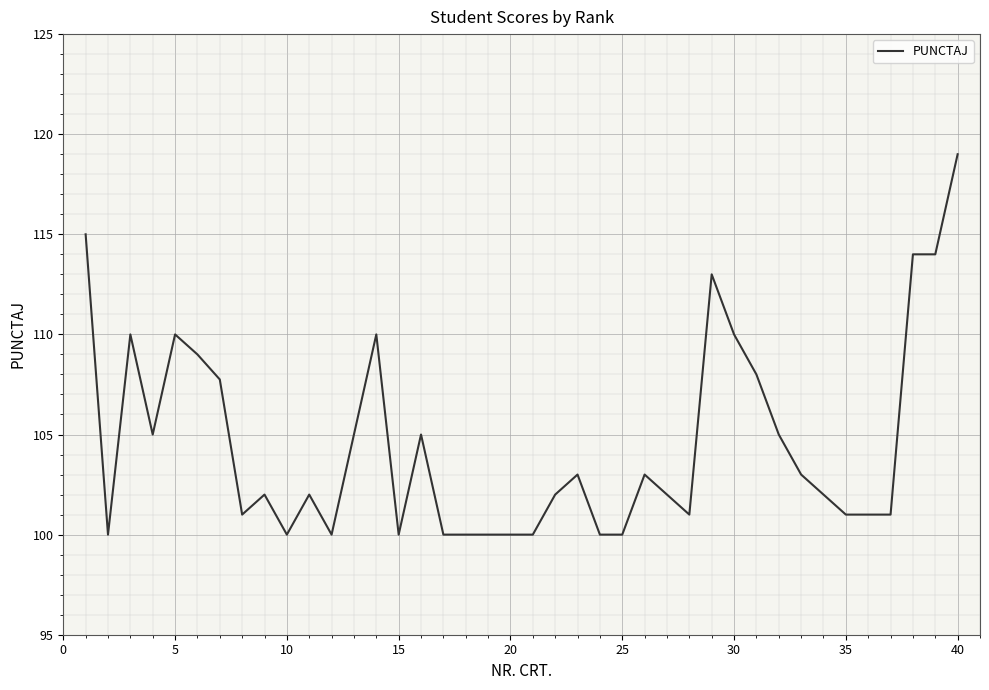

What is the smallest value displayed?

100.0